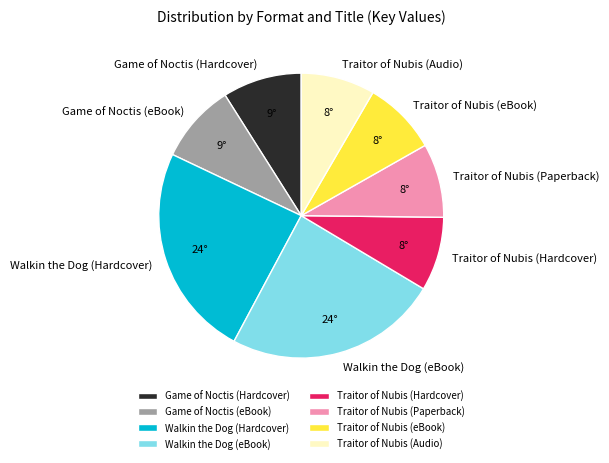

Which has a higher value, Walkin the Dog (eBook) or Traitor of Nubis (Hardcover)?

Walkin the Dog (eBook)